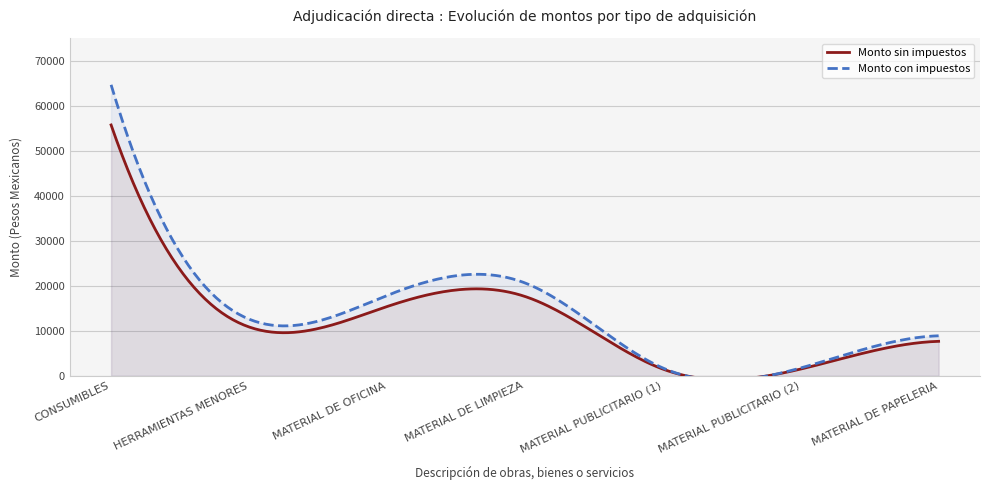

True or false: Monto con impuestos and Monto sin impuestos cross at least once.

False